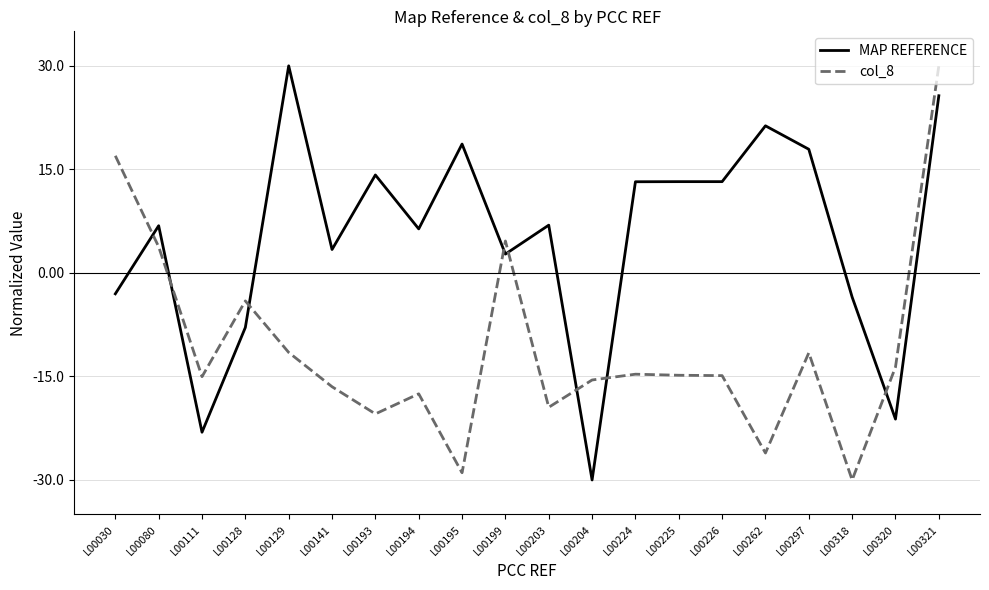

Which series has the largest total across all categories?

MAP REFERENCE